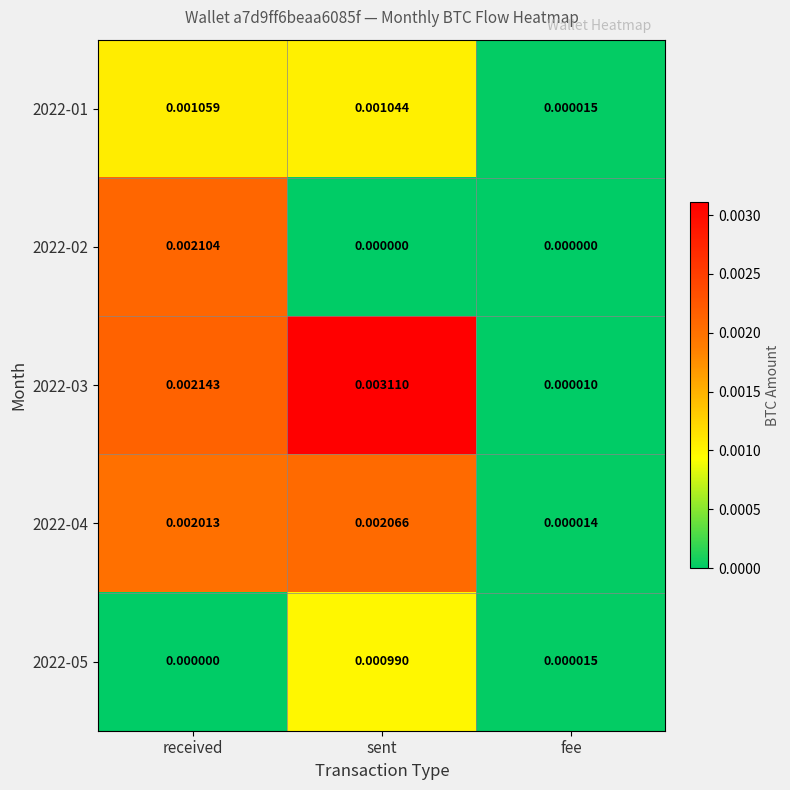

Rank the categories by 2022-01 value from lowest to highest.

fee, sent, received